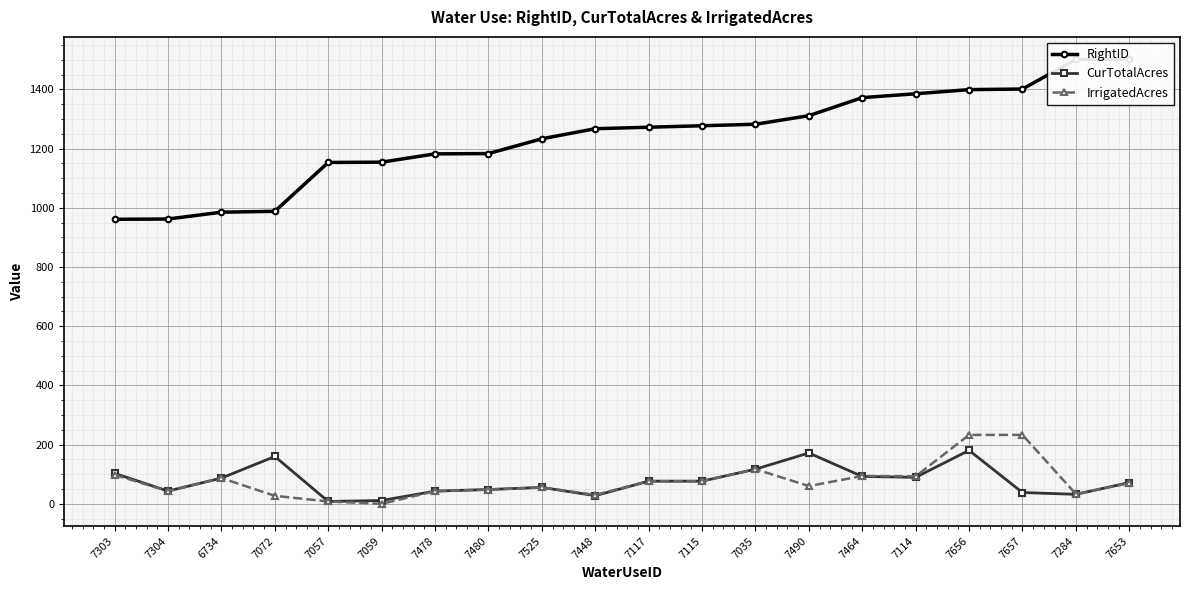

How many values in the IrrigatedAcres series are below 69?

10